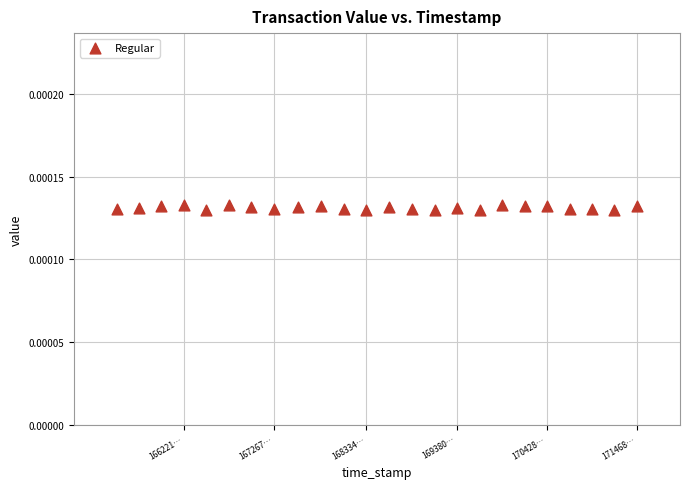

What is the range of X values (max minus min)?

60192448.0